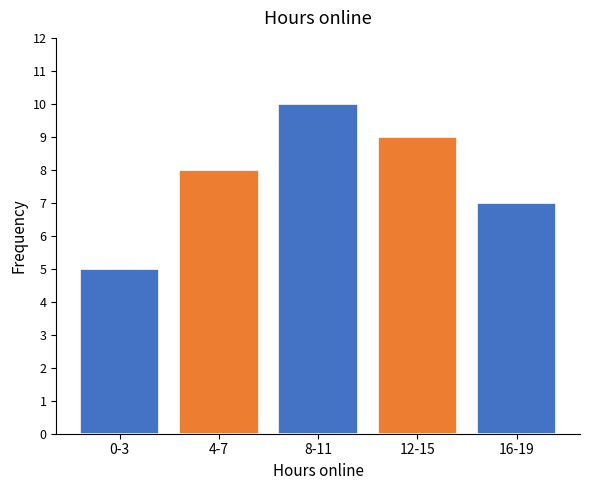

Reading right to left, list all the values displayed in this chart.

16-19=7	12-15=9	8-11=10	4-7=8	0-3=5